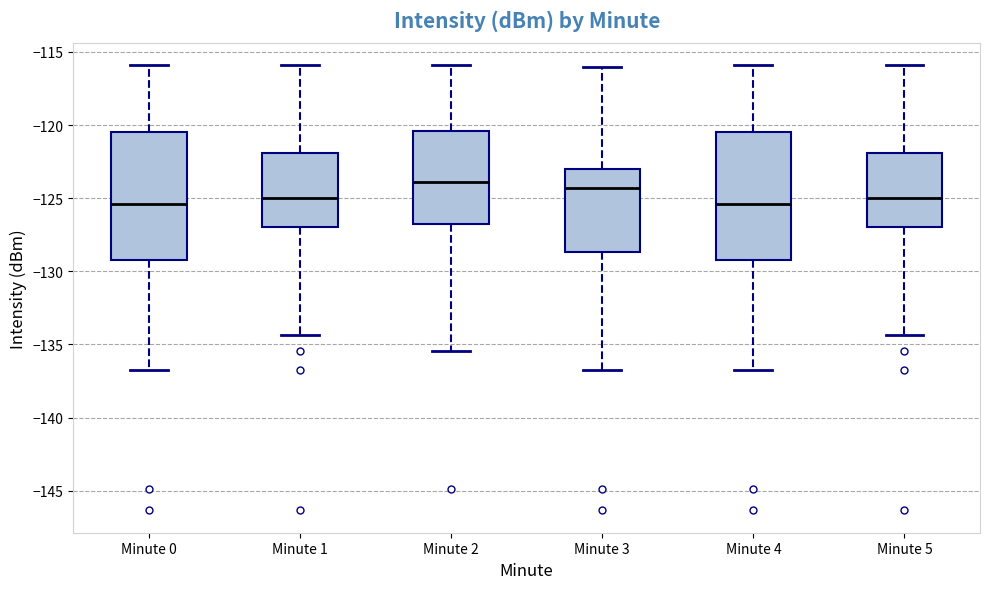

Reading left to right, transcribe this box plot: for each box, give where its median line is, the range the box spans, and where its two whiskers end, as read against the y-axis. The values are not printed on the chart, so give them approximately, as read against the axis.

Minute 0: median -125.5, box -129.0 to -120.5, whiskers -137.0 to -116.0
Minute 1: median -125.0, box -127.0 to -122.0, whiskers -134.5 to -116.0
Minute 2: median -124.0, box -127.0 to -120.5, whiskers -135.5 to -116.0
Minute 3: median -124.5, box -128.5 to -123.0, whiskers -137.0 to -116.0
Minute 4: median -125.5, box -129.0 to -120.5, whiskers -137.0 to -116.0
Minute 5: median -125.0, box -127.0 to -122.0, whiskers -134.5 to -116.0